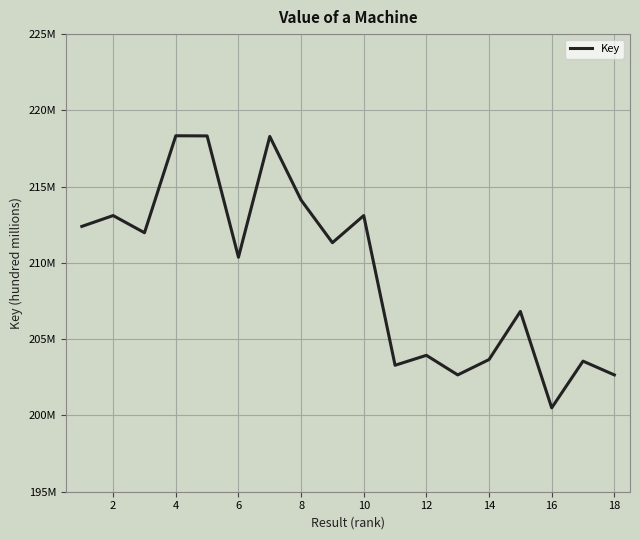

What is the difference between the maximum and second lowest values?

15.7